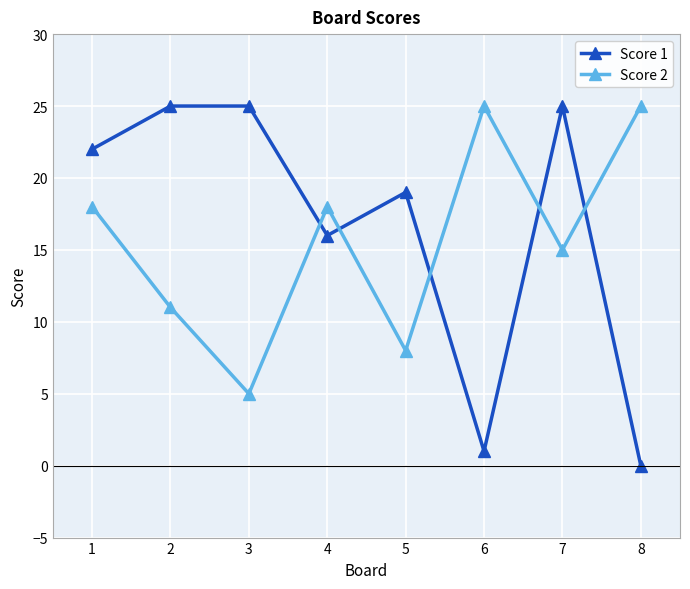

List the series in order of their overall mean, lowest first.

Score 2, Score 1